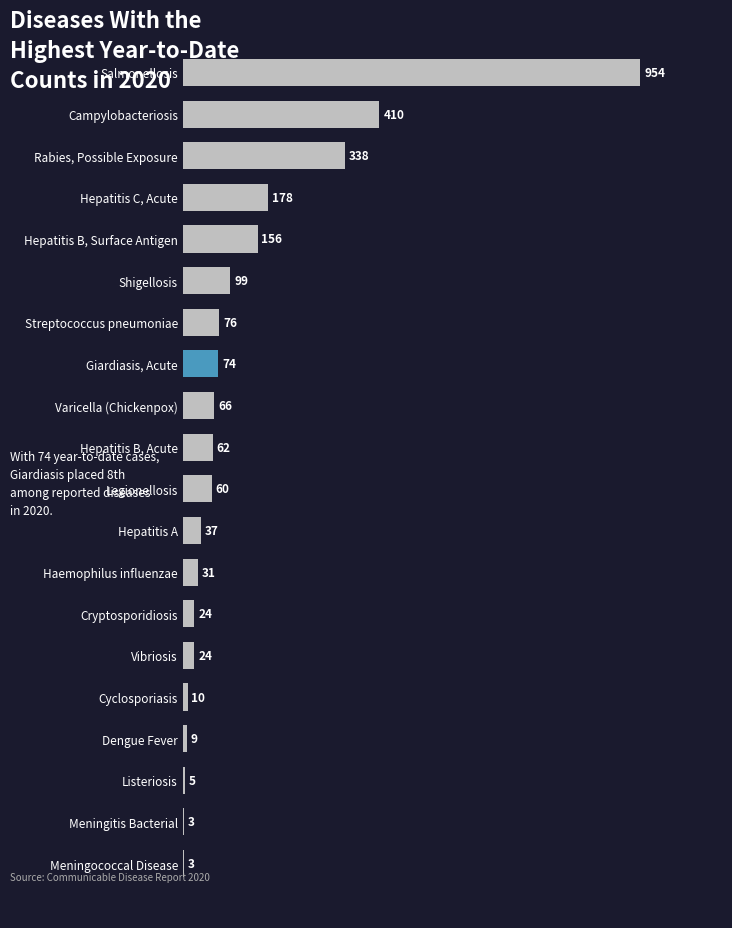

What is the sum of all values?

2619